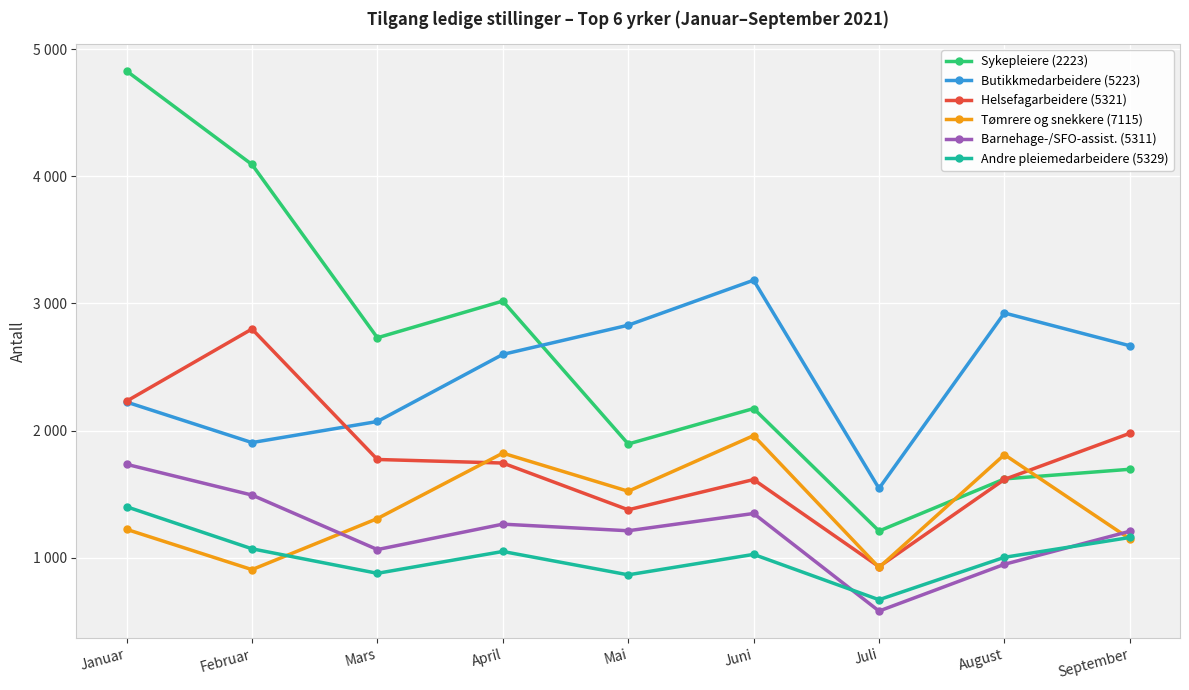

What value does the Helsefagarbeidere (5321) series have at April?

1744